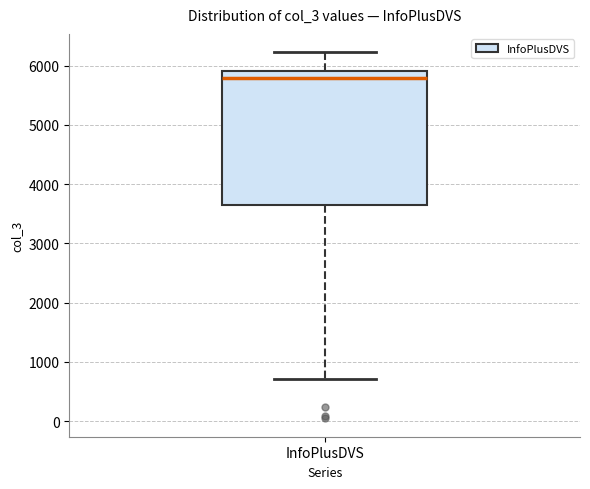

Read this box plot against the y-axis: the position of the median line, the range covered by the box, and the ends of both whiskers. The values are not printed on the chart, so give them approximately, as read against the axis.

median 5800, box 3700 to 5900, whiskers 700 to 6200